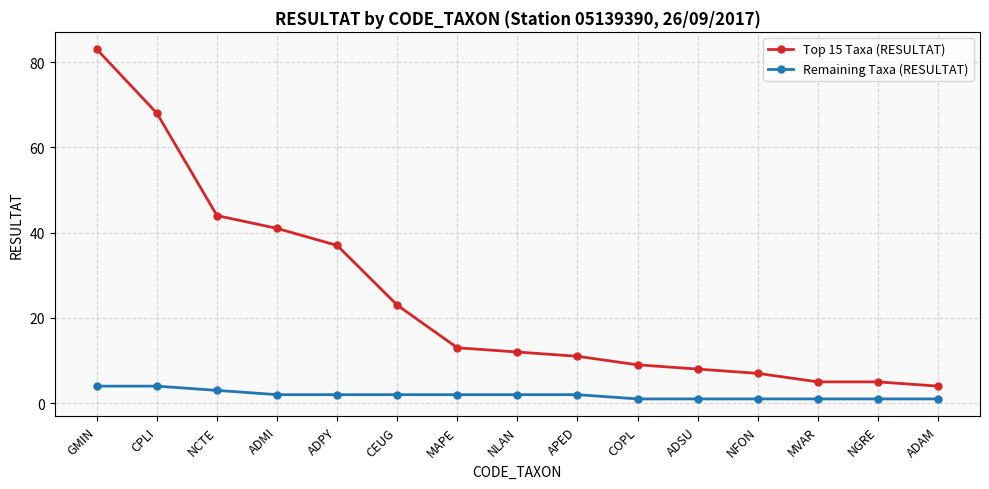

What are all the series names shown in the legend?

Top 15 Taxa (RESULTAT), Remaining Taxa (RESULTAT)